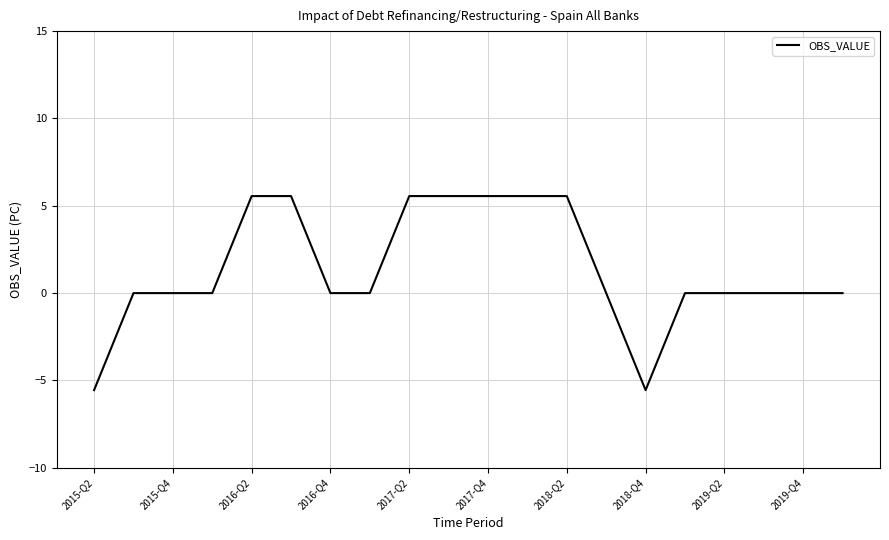

What is the maximum value shown in the chart?

5.6